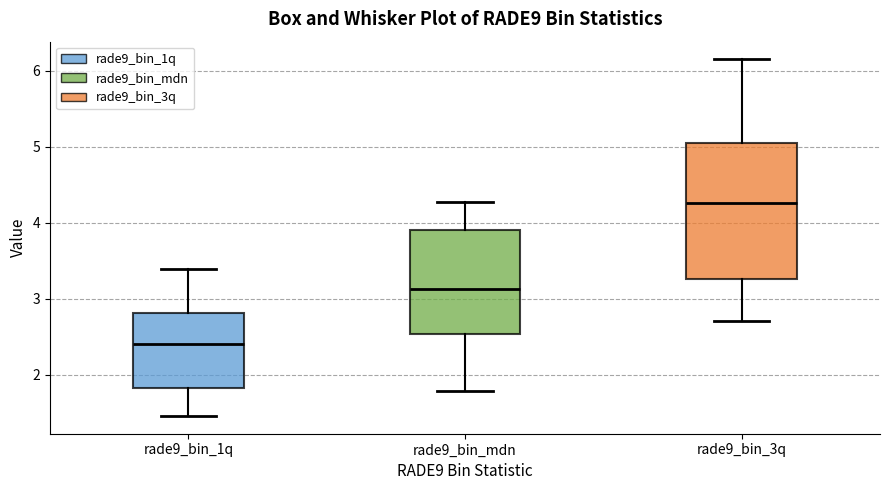

Reading left to right, transcribe this box plot: for each box, give where its median line is, the range the box spans, and where its two whiskers end, as read against the y-axis. The values are not printed on the chart, so give them approximately, as read against the axis.

rade9_bin_1q: median 2.4, box 1.8 to 2.8, whiskers 1.5 to 3.4
rade9_bin_mdn: median 3.1, box 2.5 to 3.9, whiskers 1.8 to 4.3
rade9_bin_3q: median 4.3, box 3.3 to 5.1, whiskers 2.7 to 6.1